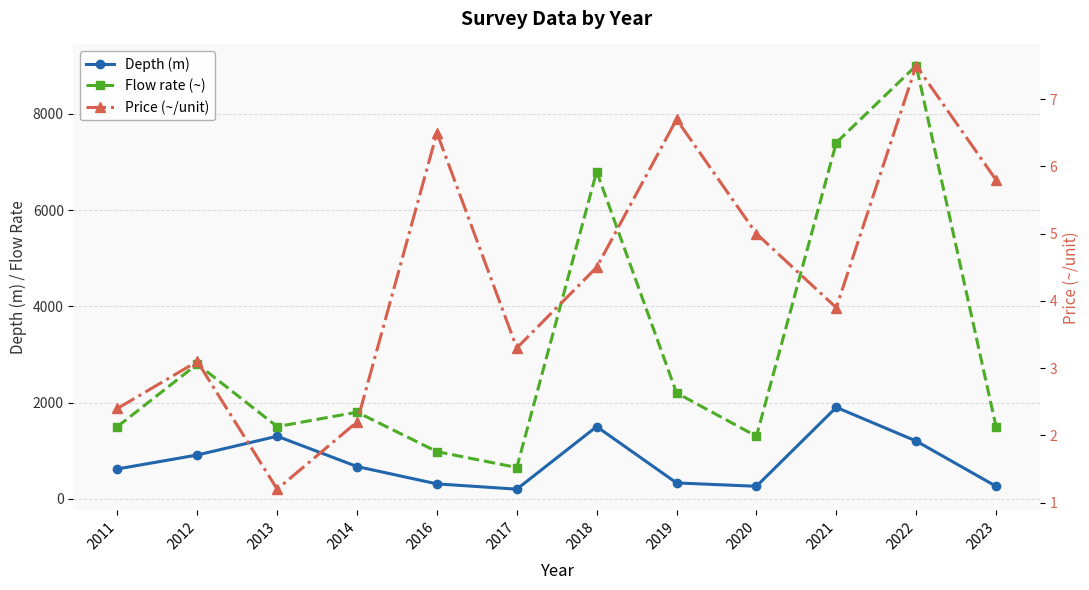

True or false: Depth (m) and Flow rate (~) cross at least once.

False